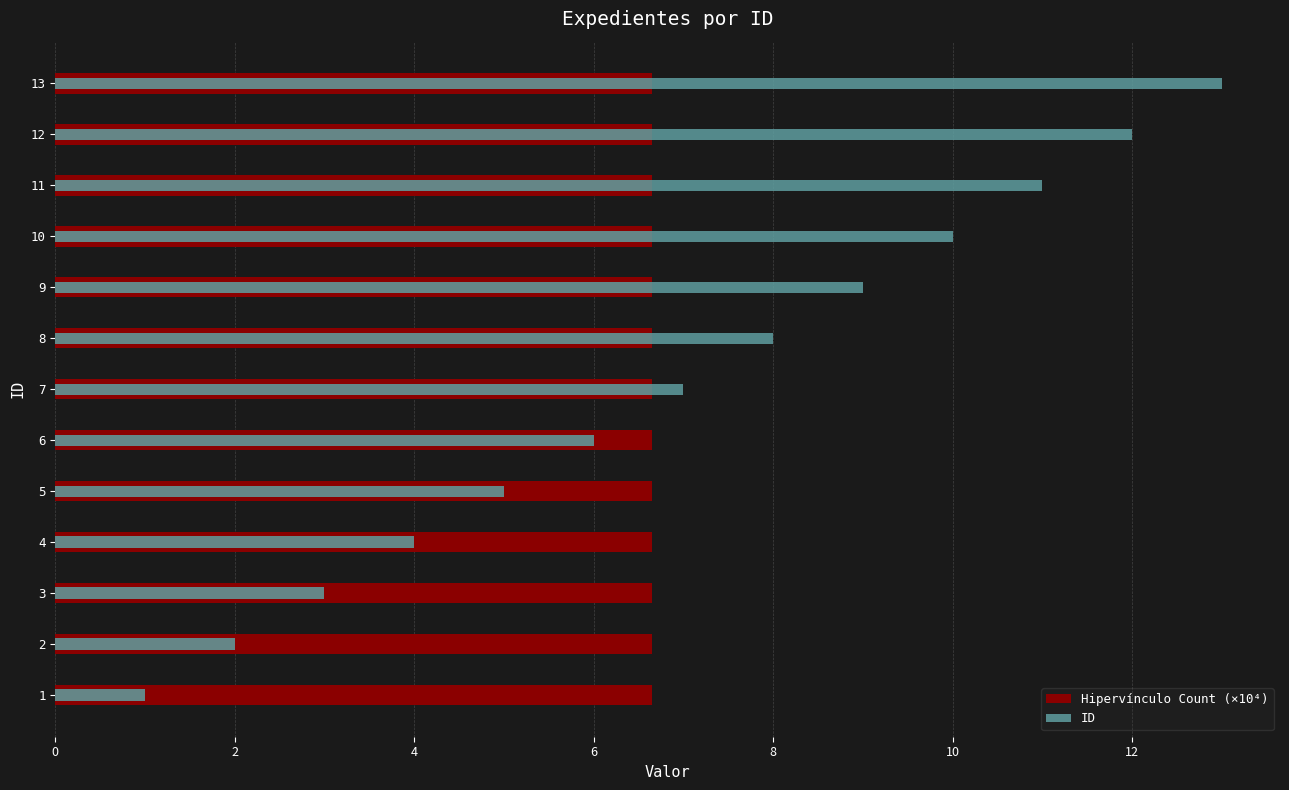

True or false: ID has a value of 2.9 at 10.

False